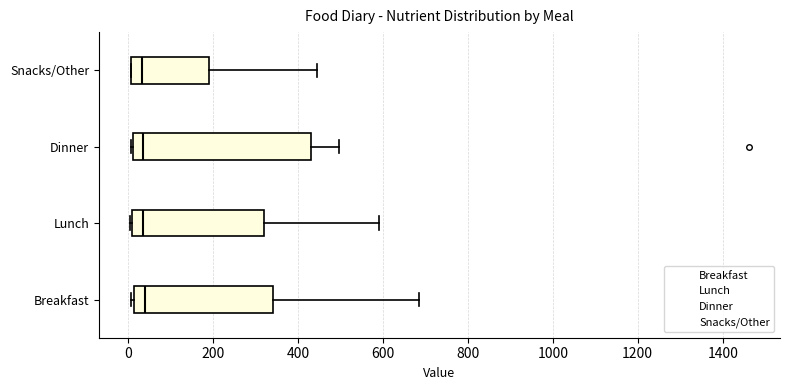

Which box is the widest, from its left edge to its right edge?

Dinner